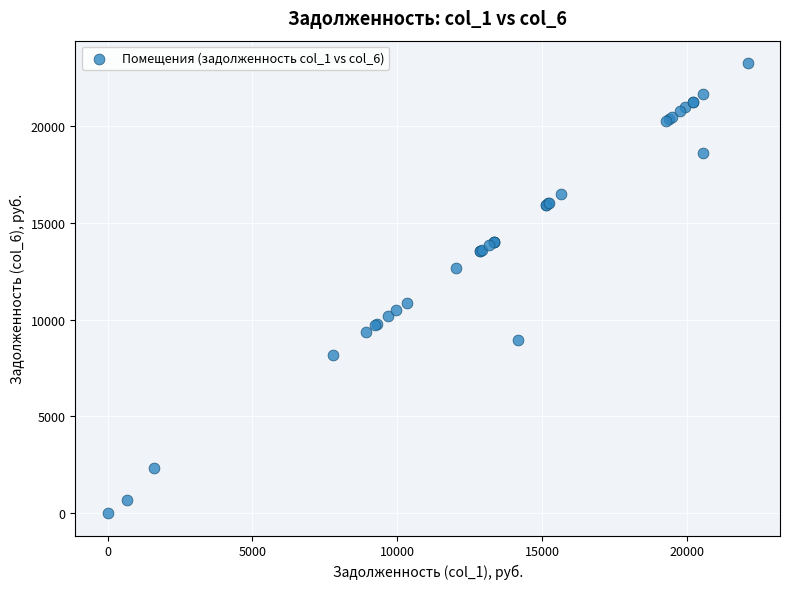

What Y value in the scatter plot is closest to 11622?

10870.9